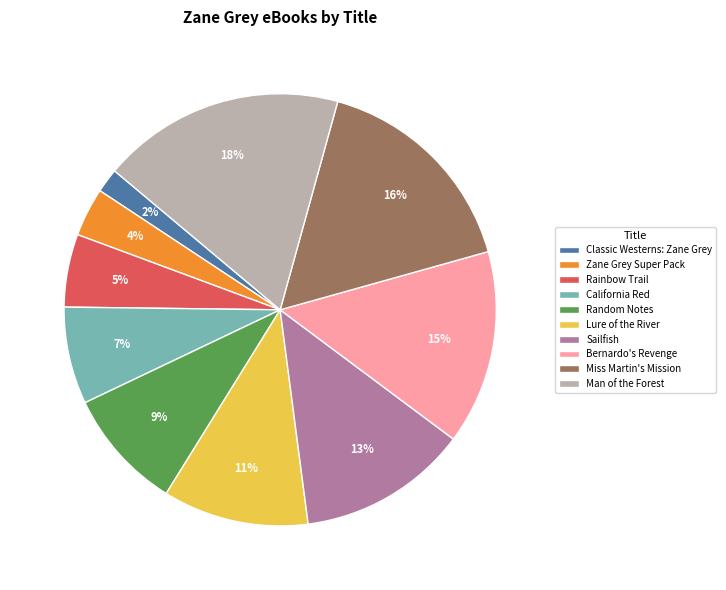

Which category has the biggest portion of the pie?

Man of the Forest